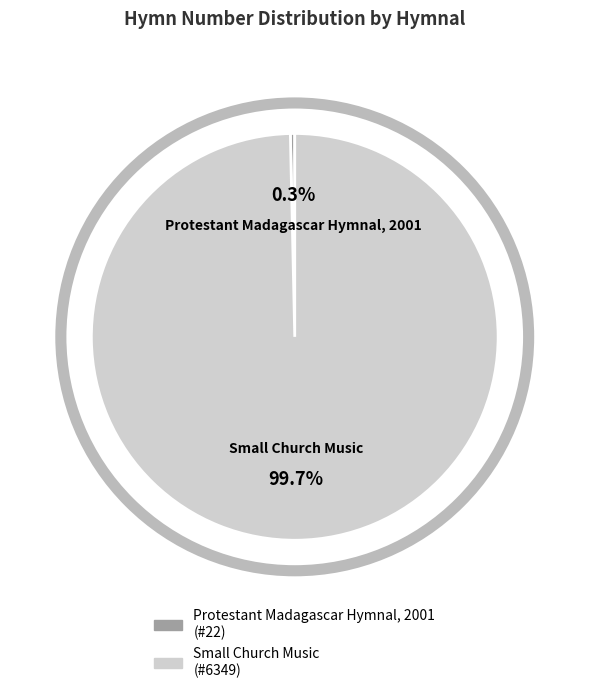

To the nearest percent, what percentage of the pie is Small Church Music?

100%